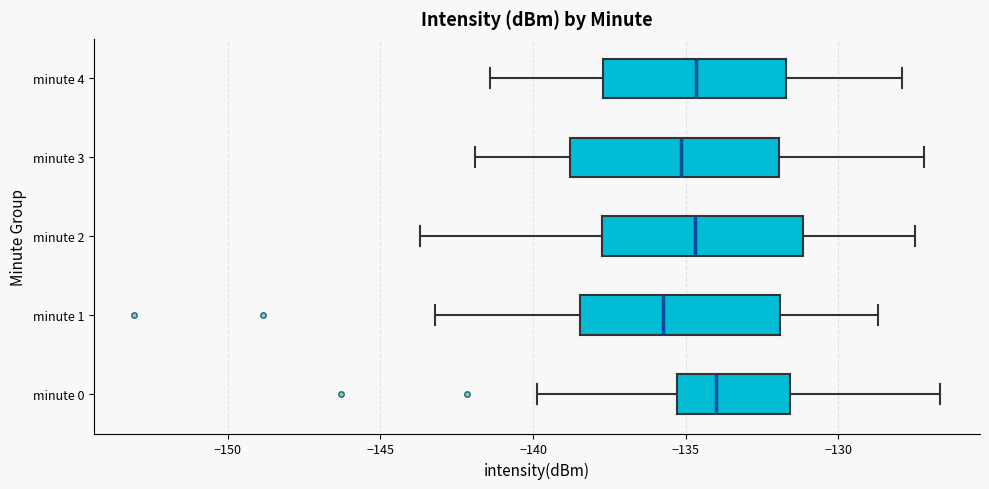

Which box's median line is the furthest to the right?

minute 0